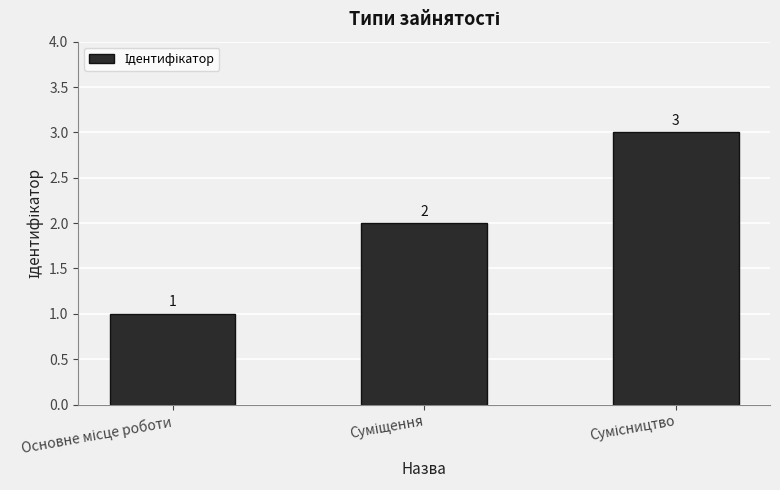

Count the values in the range 1 to 3.

3